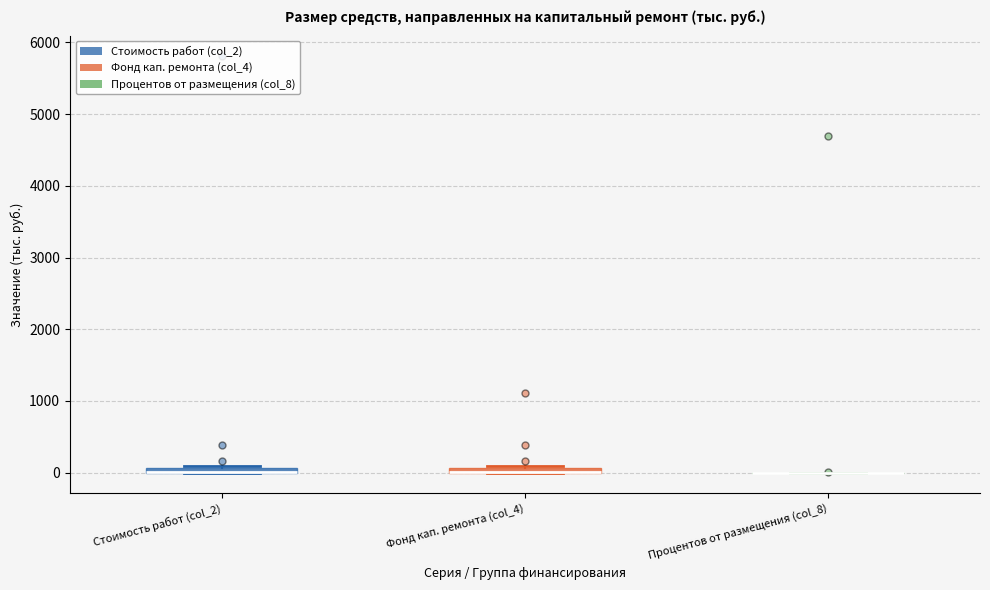

Where is the upper edge of the box for Фонд кап. ремонта (col_4) on the y-axis? The values are not printed on the chart, so give them approximately, as read against the axis.

100